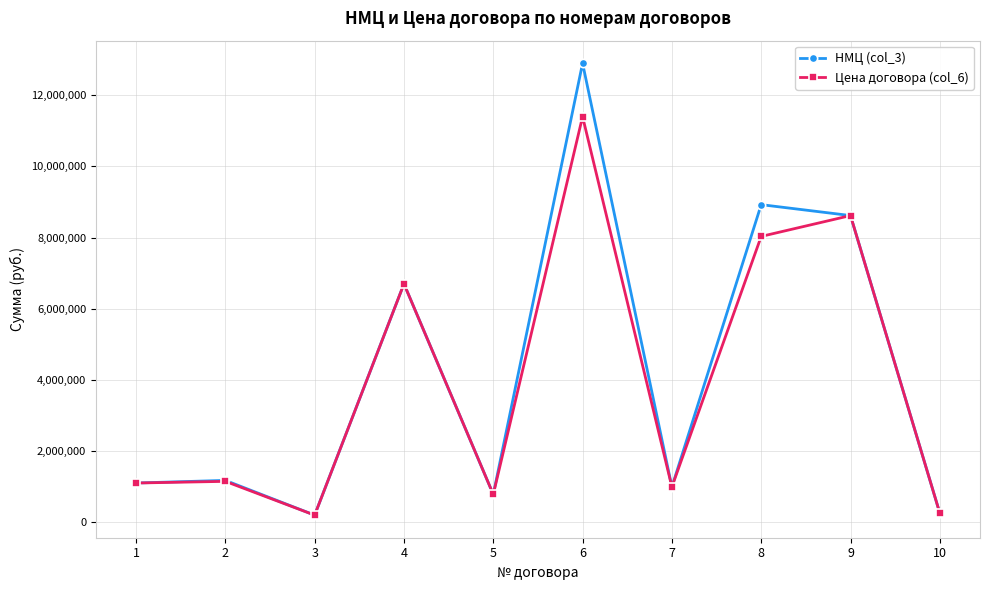

What is the value of the Цена договора (col_6) point at the 6th from the left?

11400000.0